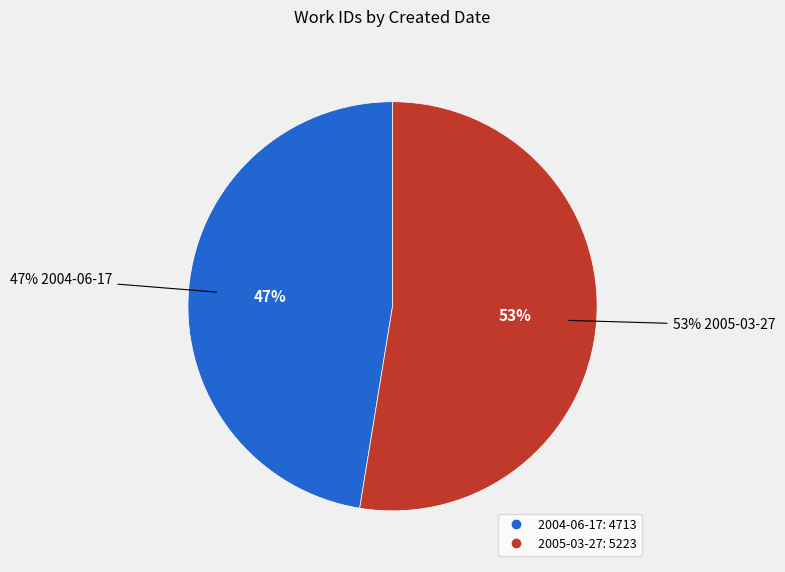

How many slices are in this pie chart?

2